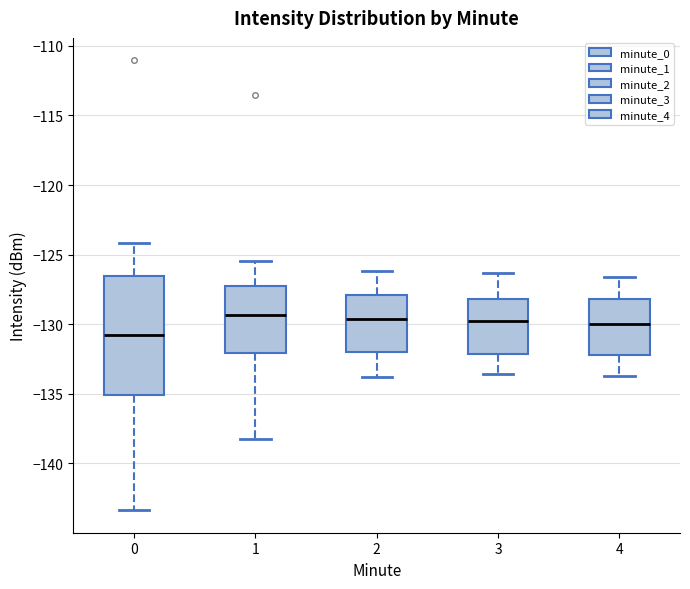

Reading left to right, transcribe this box plot: for each box, give where its median line is, the range the box spans, and where its two whiskers end, as read against the y-axis. The values are not printed on the chart, so give them approximately, as read against the axis.

0: median -131.0, box -135.0 to -126.5, whiskers -143.5 to -124.0
1: median -129.5, box -132.0 to -127.5, whiskers -138.5 to -125.5
2: median -129.5, box -132.0 to -128.0, whiskers -134.0 to -126.0
3: median -129.5, box -132.0 to -128.0, whiskers -133.5 to -126.5
4: median -130.0, box -132.0 to -128.0, whiskers -133.5 to -126.5